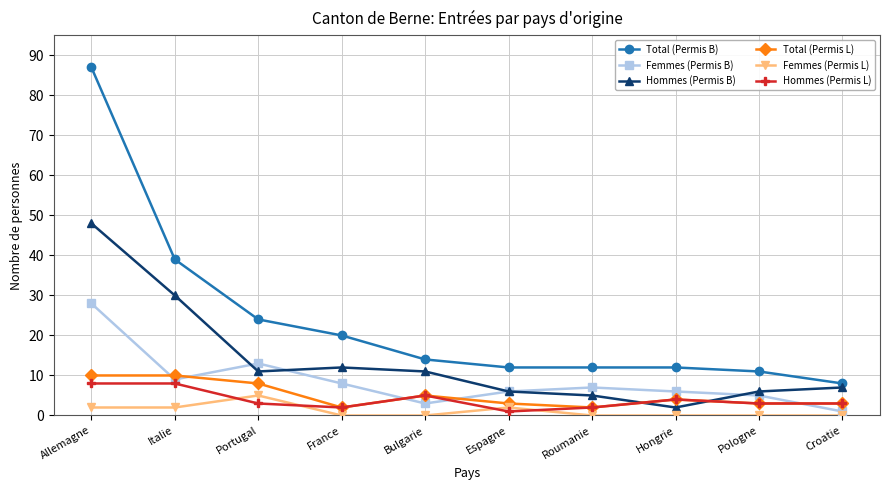

Where does the Hommes (Permis L) series first go above 3?

Allemagne